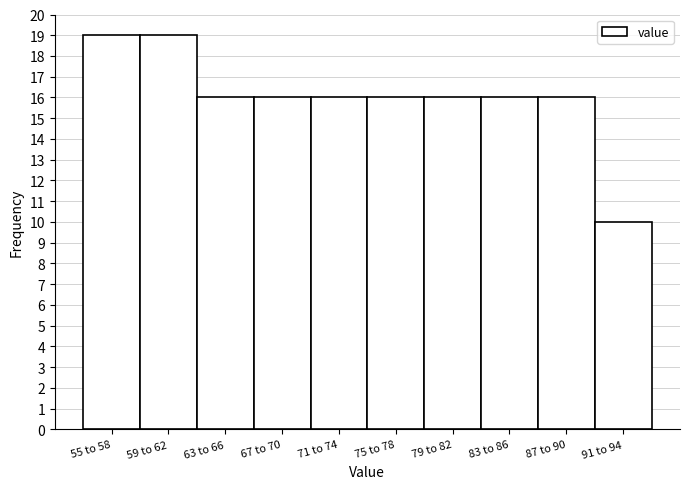

Reading right to left, list all the values displayed in this chart.

91 to 94=10	87 to 90=16	83 to 86=16	79 to 82=16	75 to 78=16	71 to 74=16	67 to 70=16	63 to 66=16	59 to 62=19	55 to 58=19